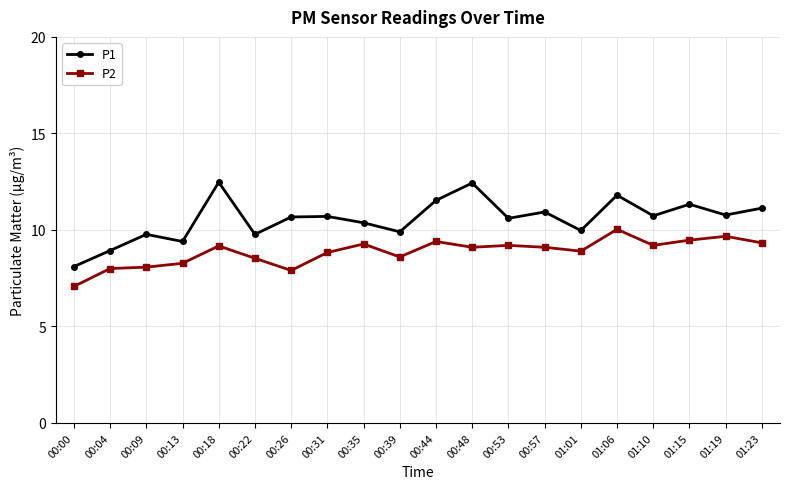

Is the value of P2 at 00:44 greater than the value of P1 at 01:23?

No